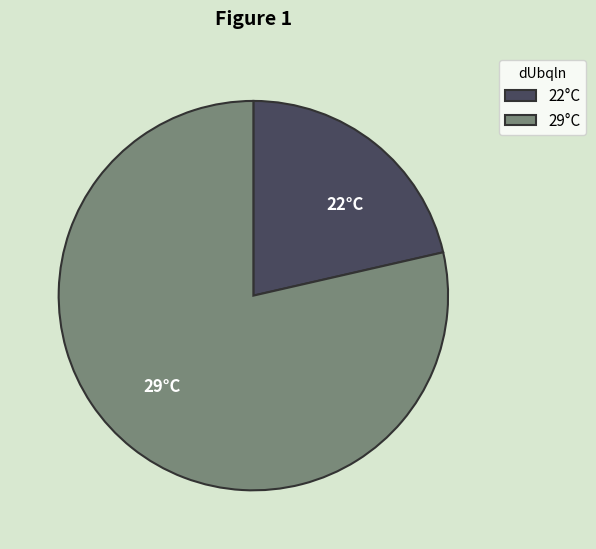

Which slice is the largest?

29°C